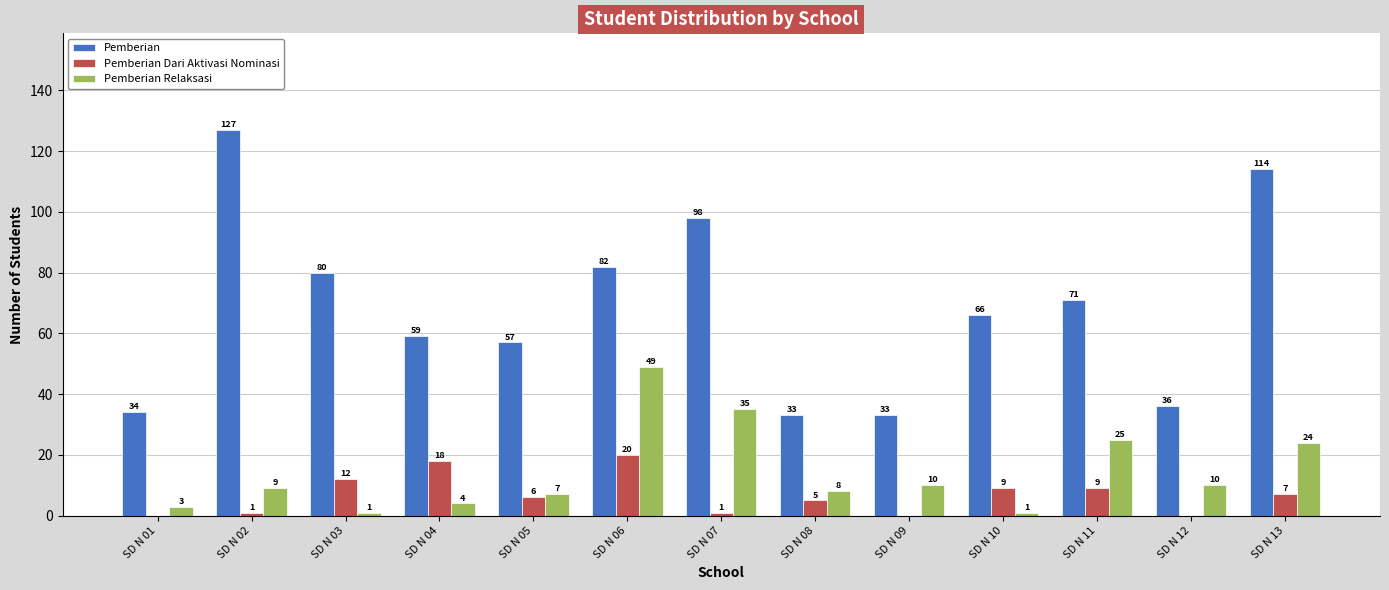

What value does the Pemberian series have at SD N 12?

36